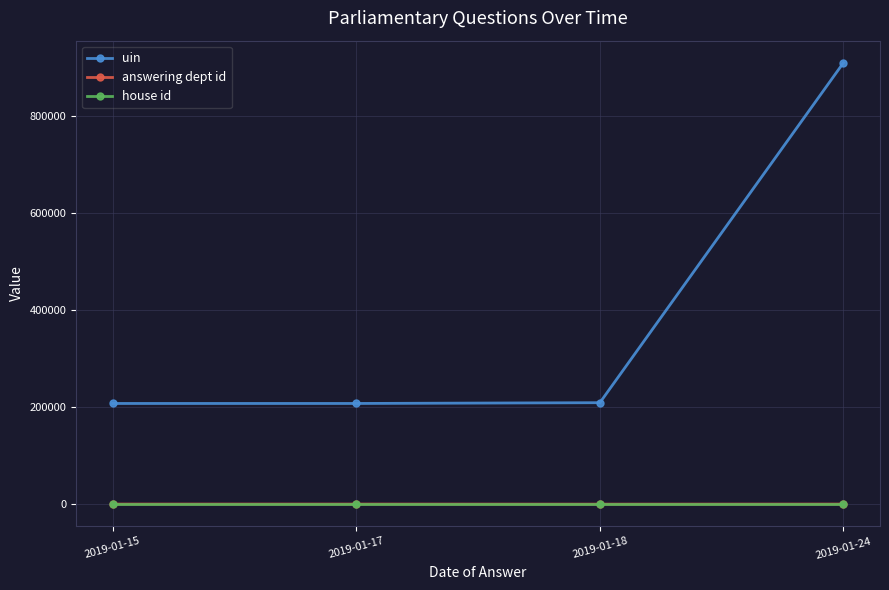

What is the maximum value shown in the chart?

908757